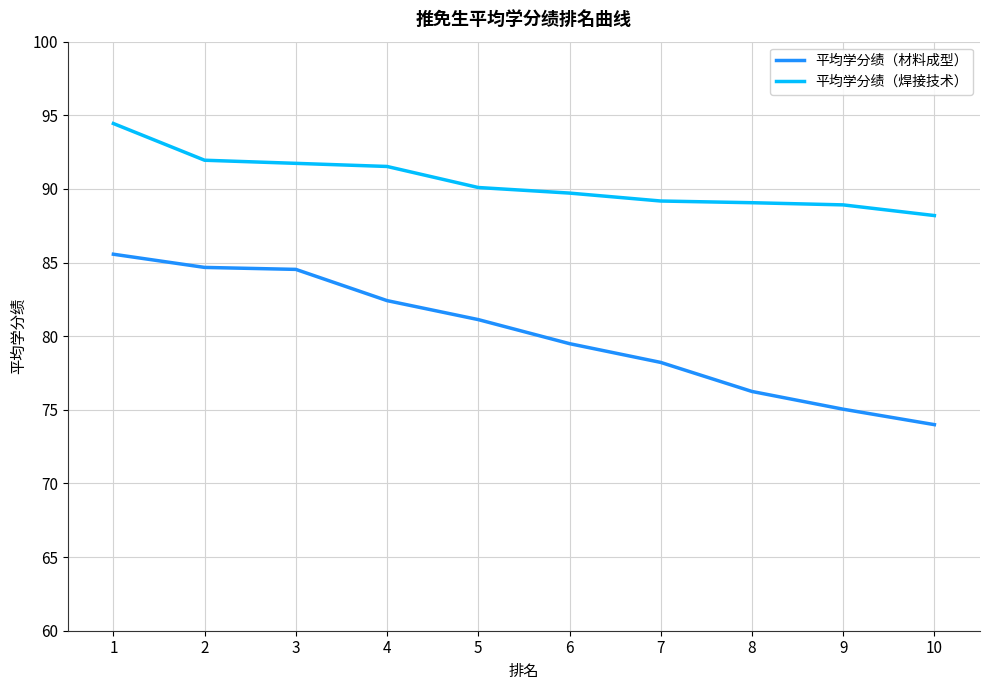

What is the smallest value displayed?

74.0